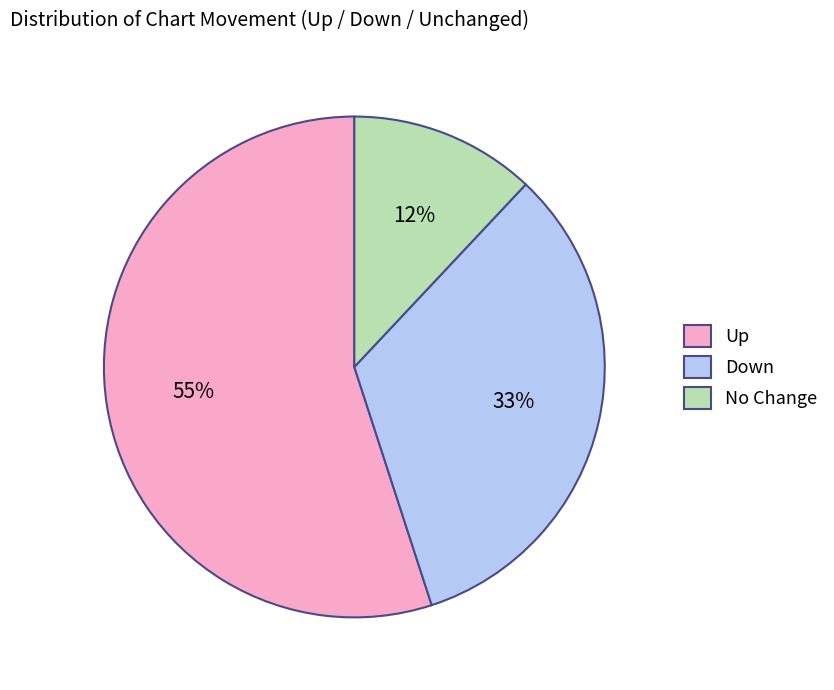

Rank the categories by value from lowest to highest.

No Change, Down, Up